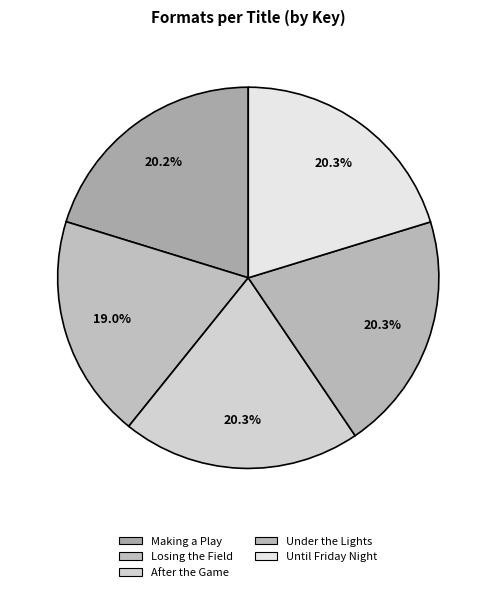

Rank the categories by value from highest to lowest.

After the Game, Under the Lights, Until Friday Night, Making a Play, Losing the Field